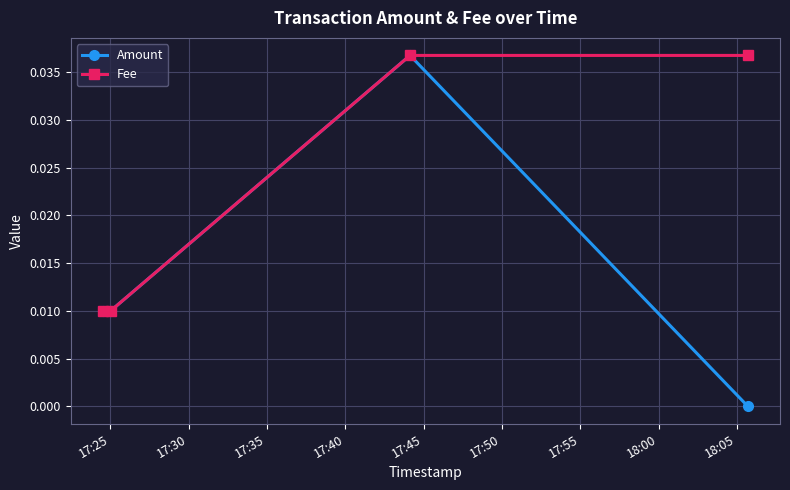

True or false: Fee and Amount intersect in this chart.

False